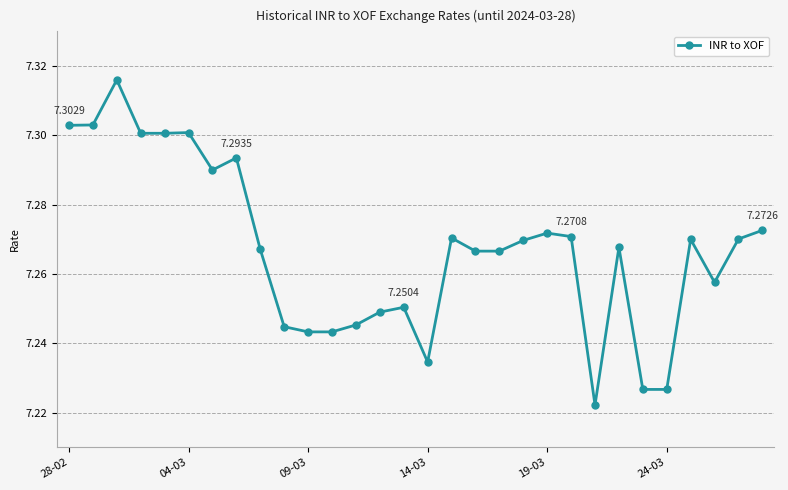

True or false: there are more than 0 points higher than both neighbors.

True